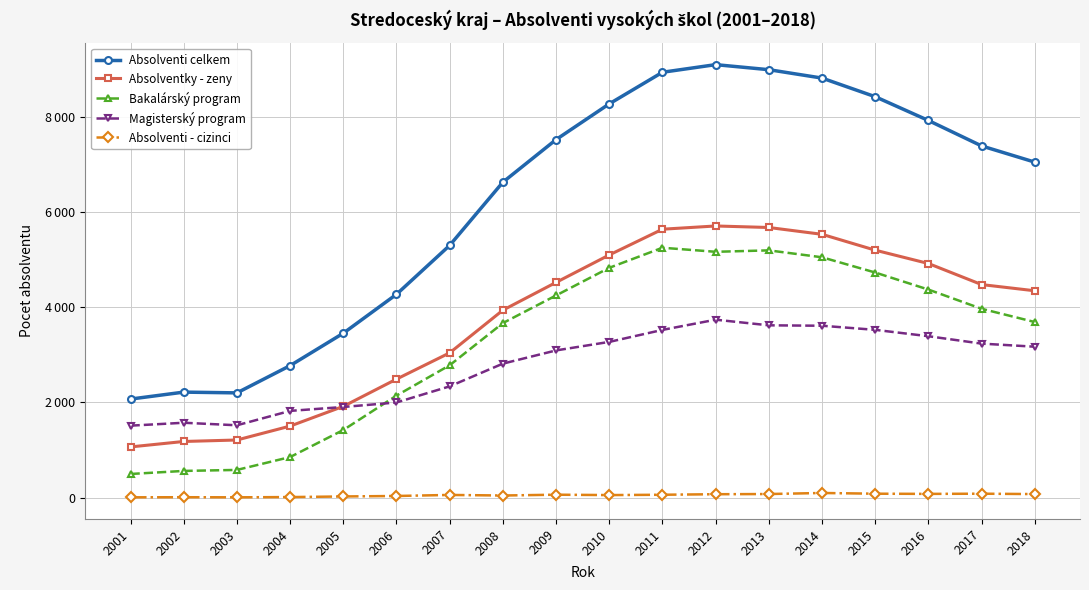

At which label does Magisterský program first exceed 3169?

2010